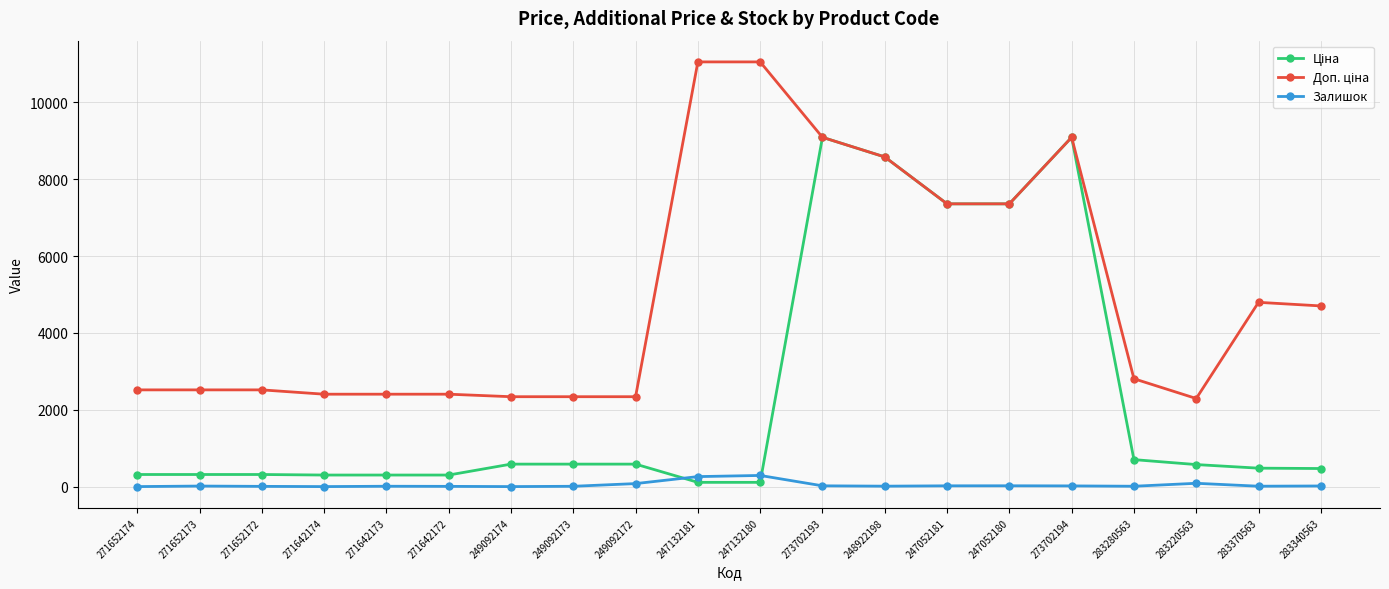

What is the maximum value shown in the chart?

11055.0